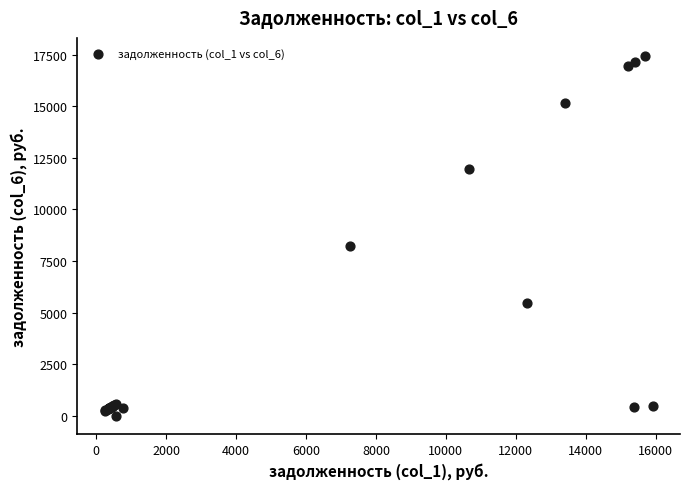

What Y value in the scatter plot is closest to 8717?

8202.8